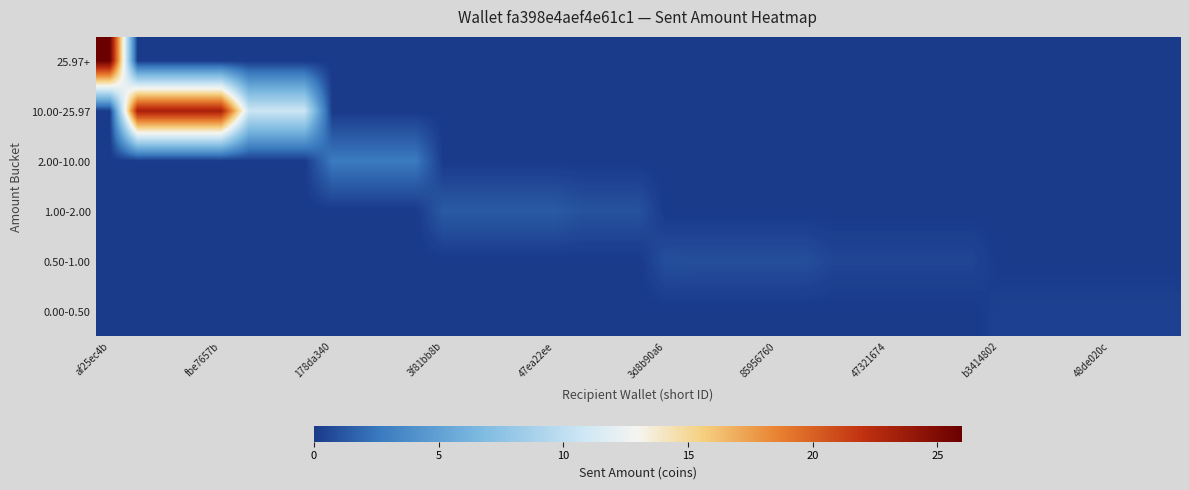

At how many categories does at least one series exceed 25?

1